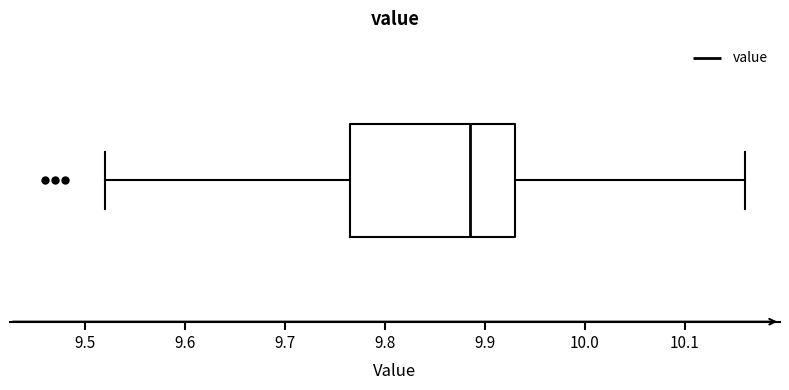

Where does the right whisker of the box end on the x-axis? The values are not printed on the chart, so give them approximately, as read against the axis.

10.16